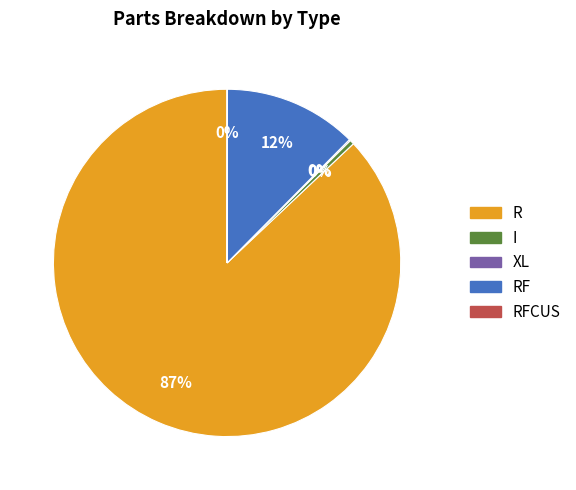

Does any single category account for the majority?

Yes